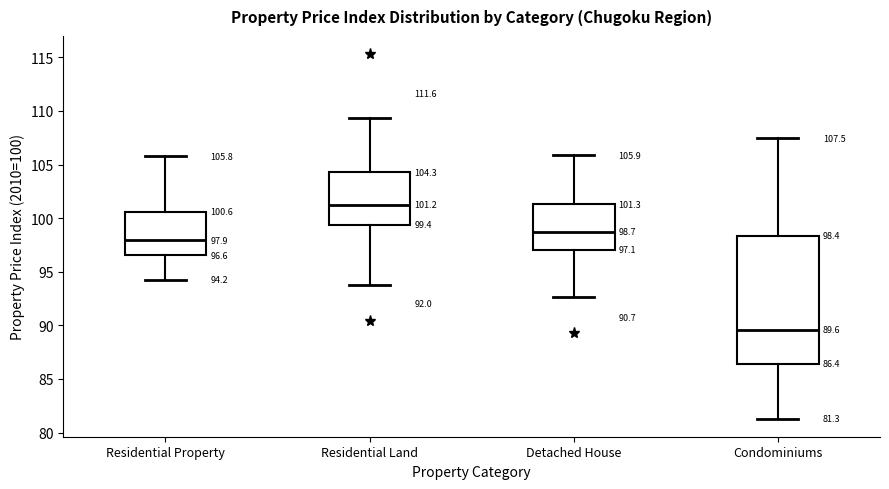

Which box is the tallest, from its lower edge to its upper edge?

Condominiums